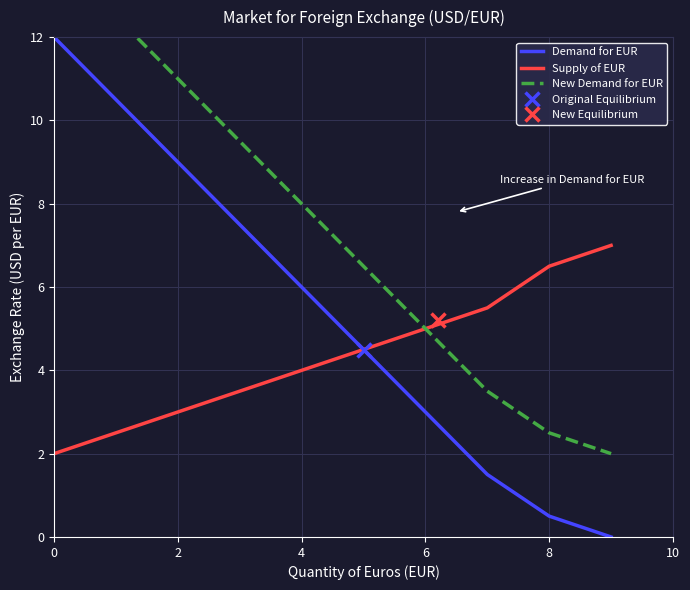

True or false: Demand for EUR has more than 1 points higher than both neighbors.

False